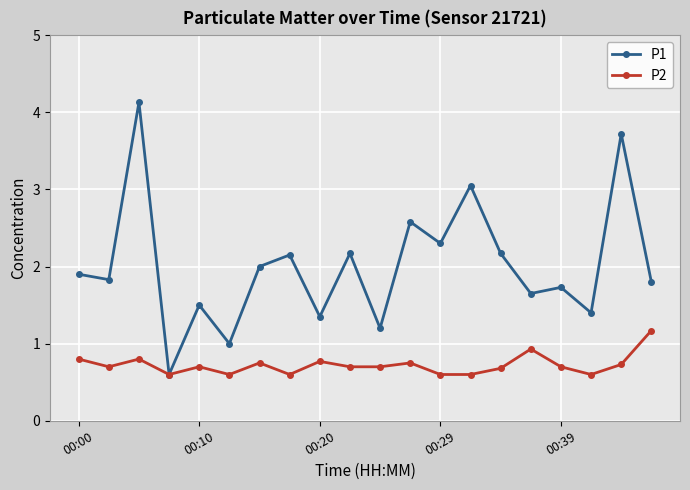

What is the difference between the second highest and minimum values in the P1 series?

3.1